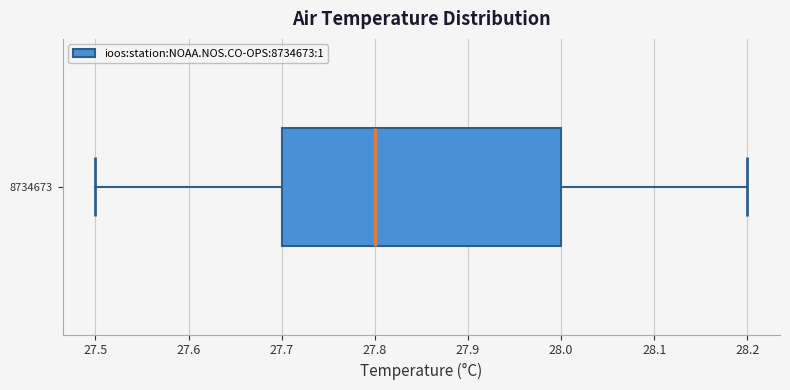

Read this box plot against the x-axis: the position of the median line, the range covered by the box, and the ends of both whiskers. The values are not printed on the chart, so give them approximately, as read against the axis.

median 27.8, box 27.7 to 28.0, whiskers 27.5 to 28.2